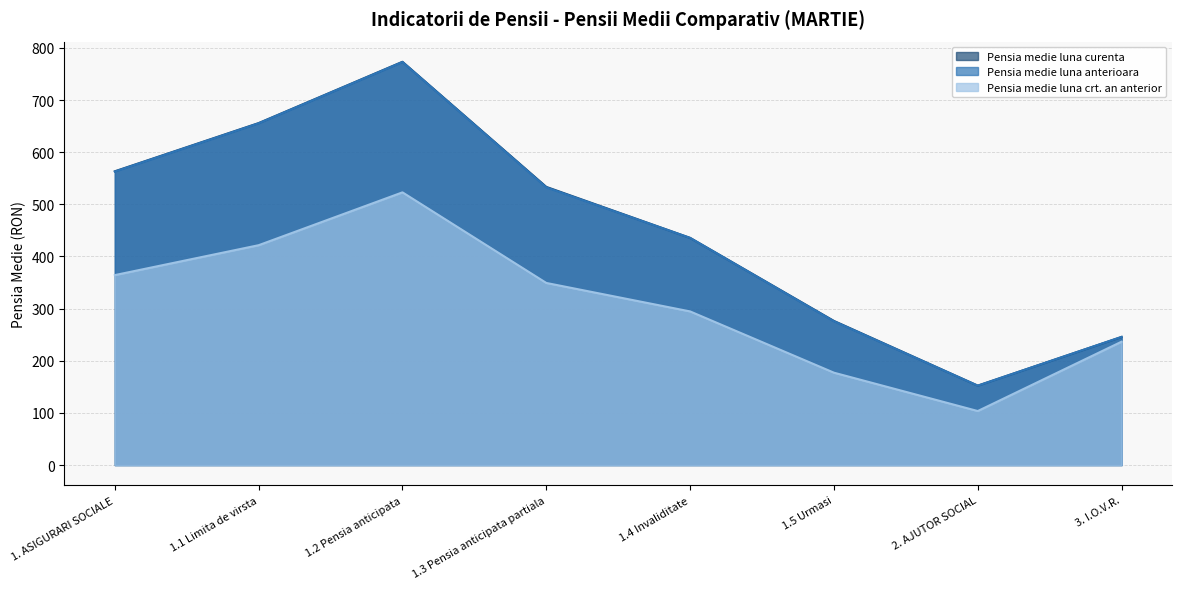

What is the smallest value displayed?

103.6